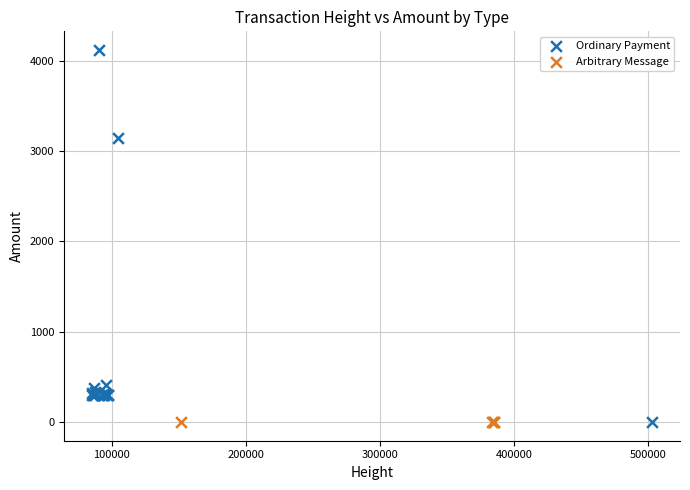

Which series contains the highest Y value?

Ordinary Payment